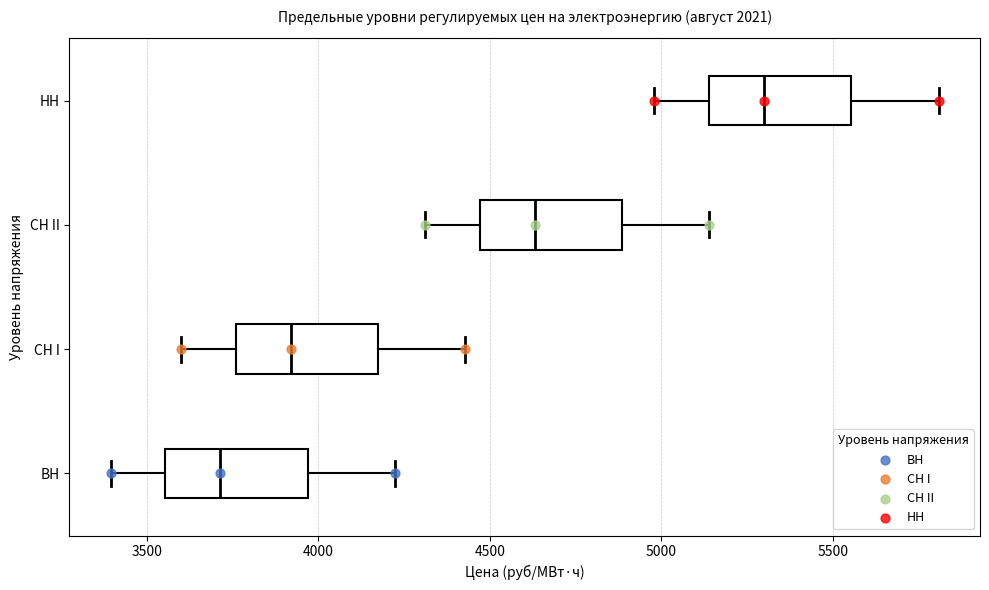

Where is the left edge of the box for СН I on the x-axis? The values are not printed on the chart, so give them approximately, as read against the axis.

3750